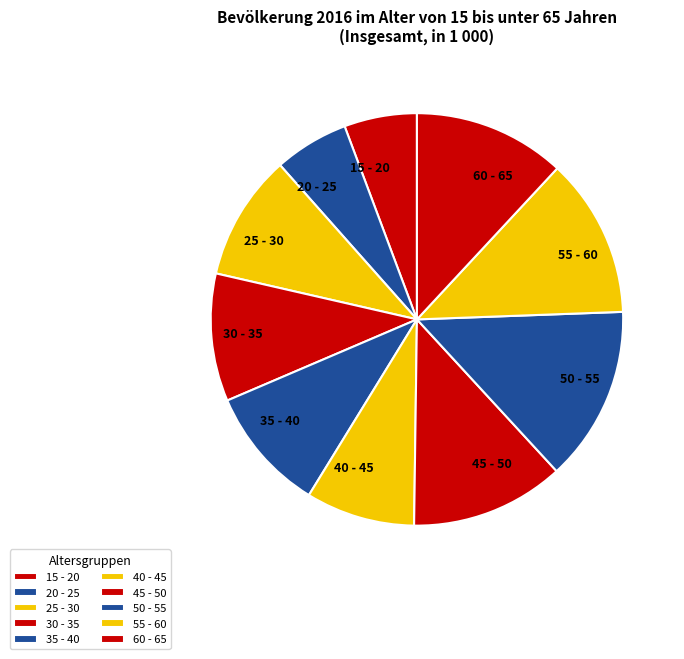

Which category has the biggest portion of the pie?

50 - 55